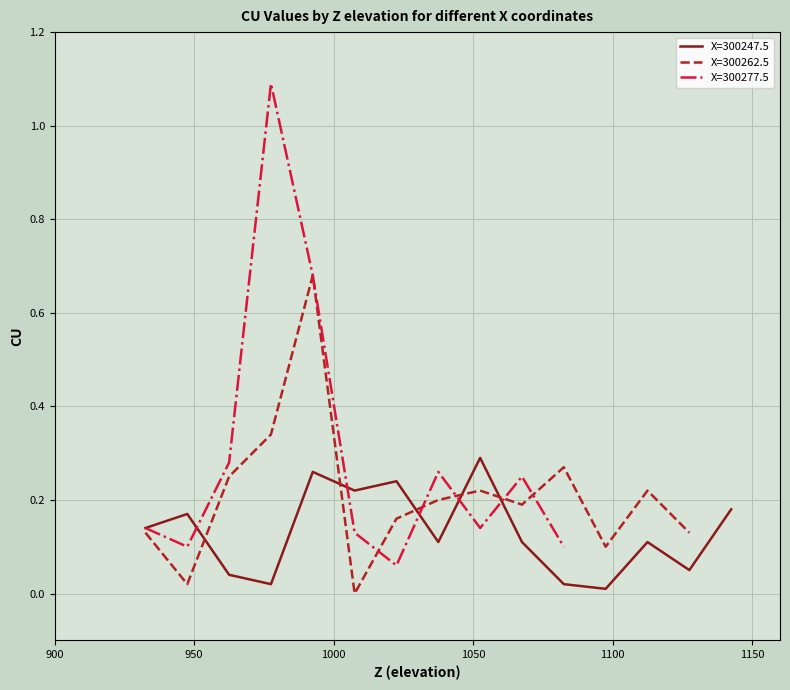

Is it true that the value at 992.5 is 0.3?

True